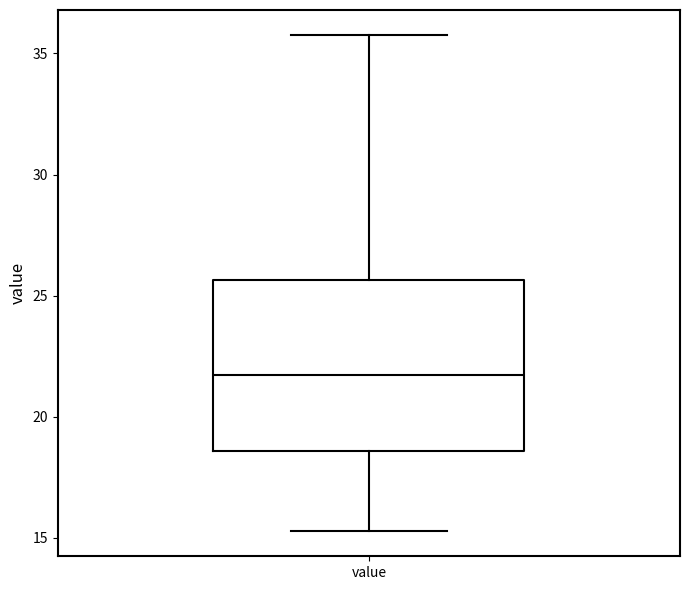

Read this box plot against the y-axis: the position of the median line, the range covered by the box, and the ends of both whiskers. The values are not printed on the chart, so give them approximately, as read against the axis.

median 21.5, box 18.5 to 25.5, whiskers 15.5 to 36.0